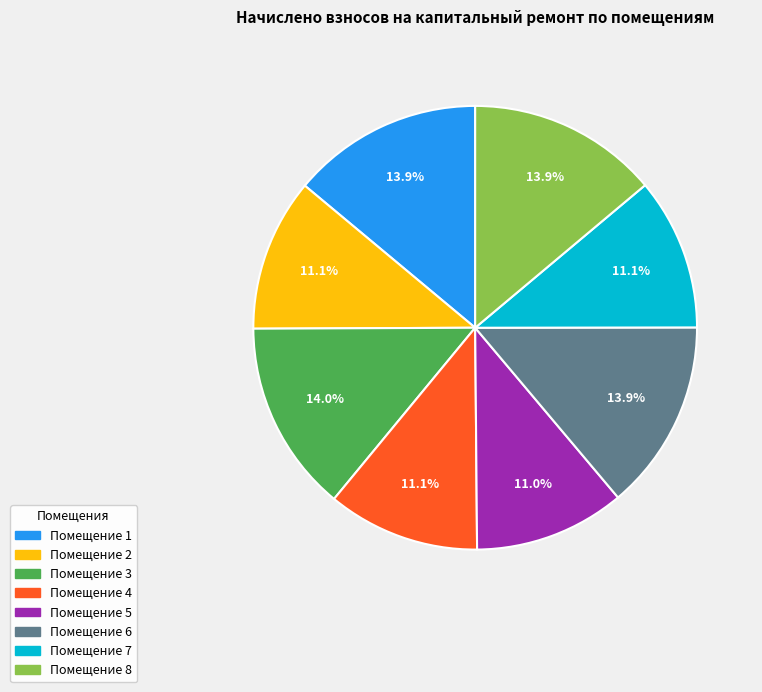

Does any single category account for the majority?

No